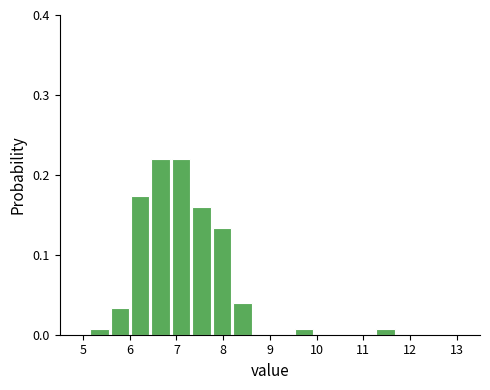

Reading left to right, list every bar in this chart as the range it spans on the x-axis followed by its height. Neither the bar edges nor the heights are printed on the chart, so give them approximately, as read against the axes.

5.1 to 5.6: under 0.01
5.6 to 6.0: 0.03
6.0 to 6.4: 0.17
6.4 to 6.9: 0.22
6.9 to 7.3: 0.22
7.3 to 7.8: 0.16
7.8 to 8.2: 0.13
8.2 to 8.6: 0.04
8.6 to 9.1: 0
9.1 to 9.5: 0
9.5 to 9.9: under 0.01
9.9 to 10.4: 0
10.4 to 10.8: 0
10.8 to 11.3: 0
11.3 to 11.7: under 0.01